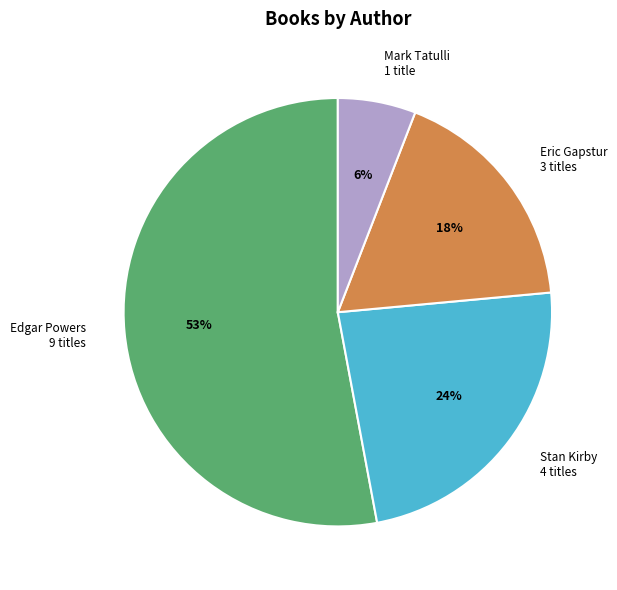

Which has a higher value, Edgar Powers 9 titles or Mark Tatulli 1 title?

Edgar Powers 9 titles